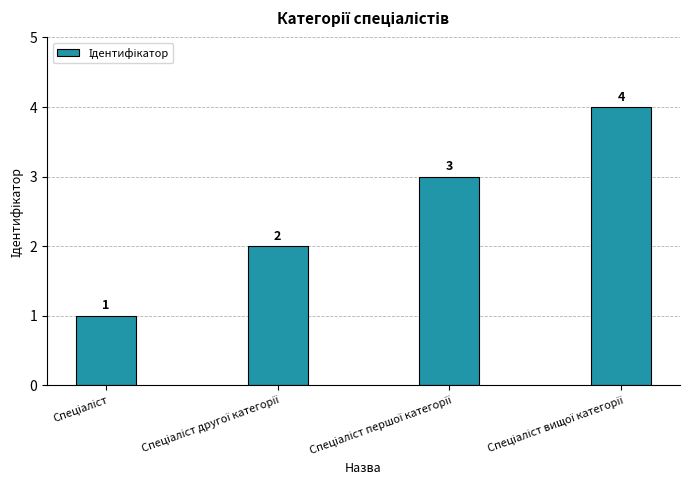

What is the difference between the maximum and minimum values?

3